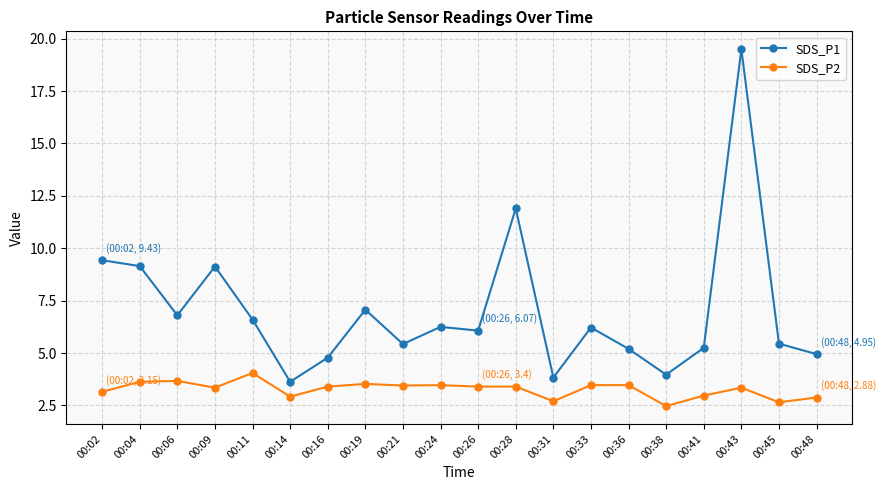

How many data points does each series have?

20